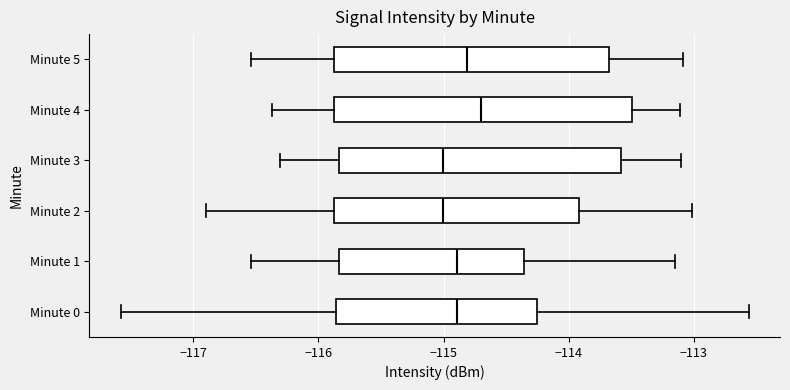

Reading bottom to top, read every box against the x-axis: the position of its median line, the range the box covers, and the ends of its whiskers. The values are not printed on the chart, so give them approximately, as read against the axis.

Minute 0: median -114.9, box -115.9 to -114.3, whiskers -117.6 to -112.6
Minute 1: median -114.9, box -115.8 to -114.4, whiskers -116.5 to -113.1
Minute 2: median -115.0, box -115.9 to -113.9, whiskers -116.9 to -113.0
Minute 3: median -115.0, box -115.8 to -113.6, whiskers -116.3 to -113.1
Minute 4: median -114.7, box -115.9 to -113.5, whiskers -116.4 to -113.1
Minute 5: median -114.8, box -115.9 to -113.7, whiskers -116.5 to -113.1